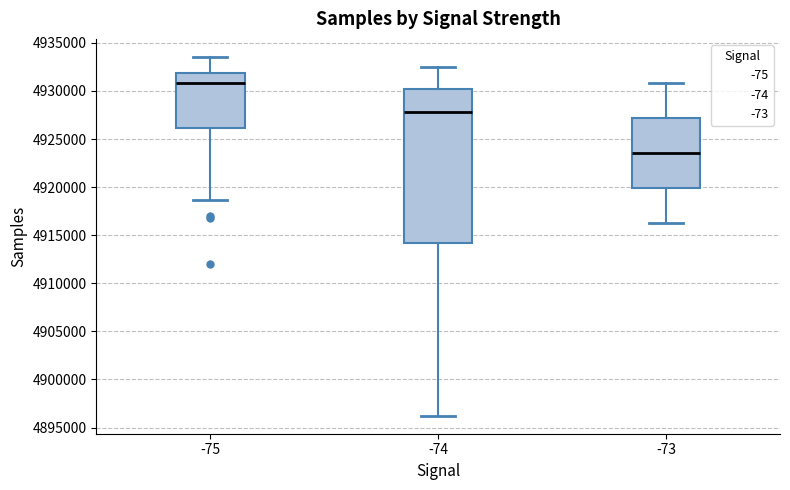

Comparing the boxes themselves (not the whiskers), which one is the tallest?

-74